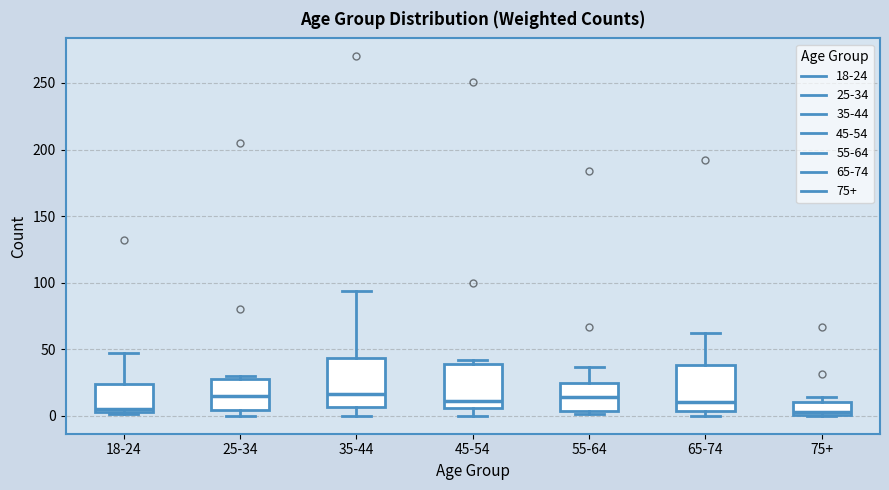

Where is the upper edge of the box for 18-24 on the y-axis? The values are not printed on the chart, so give them approximately, as read against the axis.

25